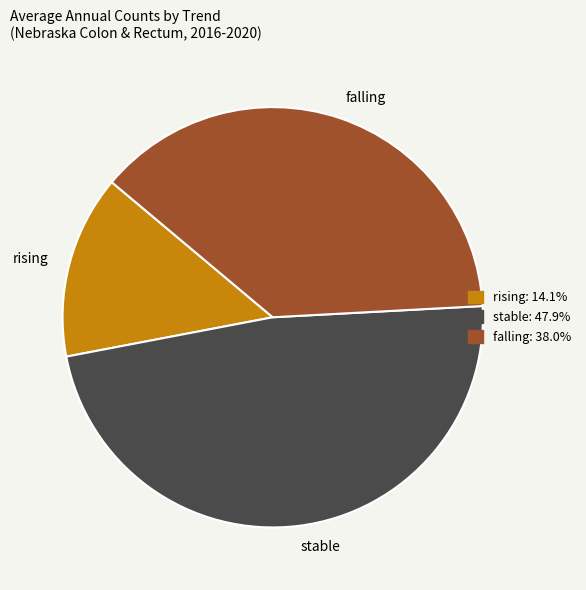

Combined, do stable and rising account for over 50%?

Yes